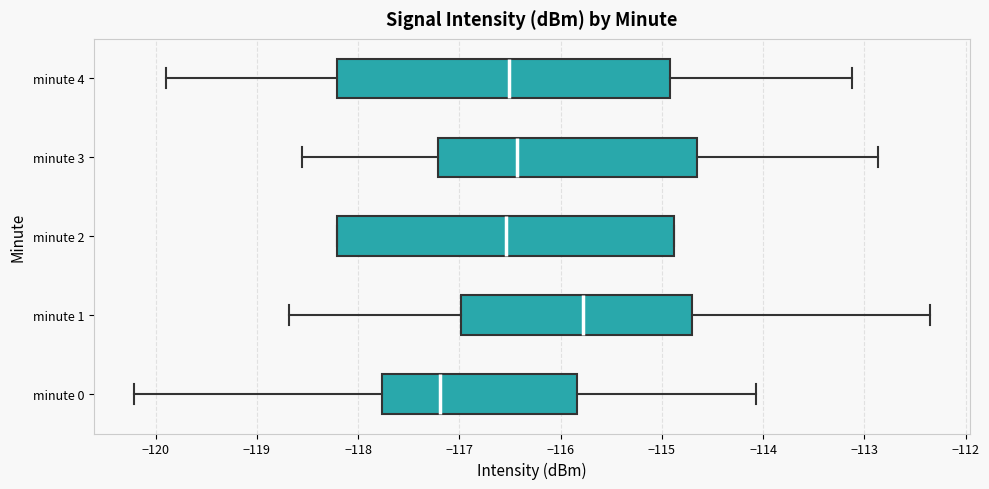

Reading bottom to top, read every box against the x-axis: the position of its median line, the range the box covers, and the ends of its whiskers. The values are not printed on the chart, so give them approximately, as read against the axis.

minute 0: median -117.2, box -117.8 to -115.8, whiskers -120.2 to -114.1
minute 1: median -115.8, box -117.0 to -114.7, whiskers -118.7 to -112.4
minute 2: median -116.5, box -118.2 to -114.9, whiskers -118.2 to -114.9
minute 3: median -116.4, box -117.2 to -114.6, whiskers -118.6 to -112.9
minute 4: median -116.5, box -118.2 to -114.9, whiskers -119.9 to -113.1